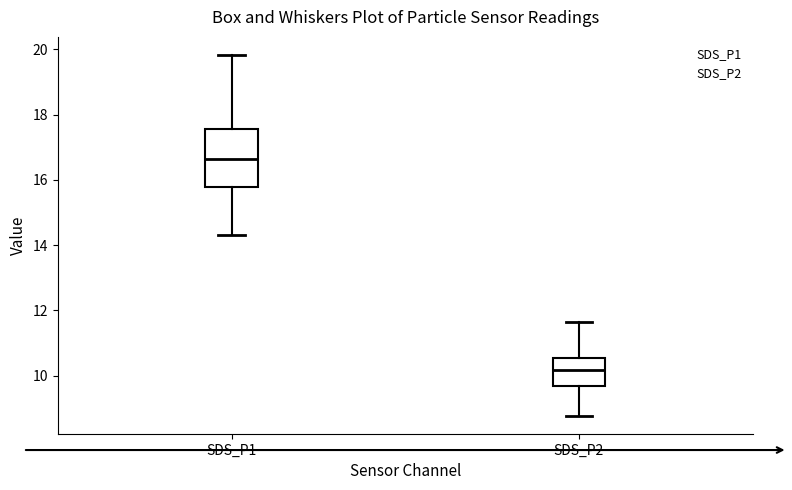

Reading left to right, transcribe this box plot: for each box, give where its median line is, the range the box spans, and where its two whiskers end, as read against the y-axis. The values are not printed on the chart, so give them approximately, as read against the axis.

SDS_P1: median 16.6, box 15.8 to 17.6, whiskers 14.4 to 19.8
SDS_P2: median 10.2, box 9.6 to 10.6, whiskers 8.8 to 11.6